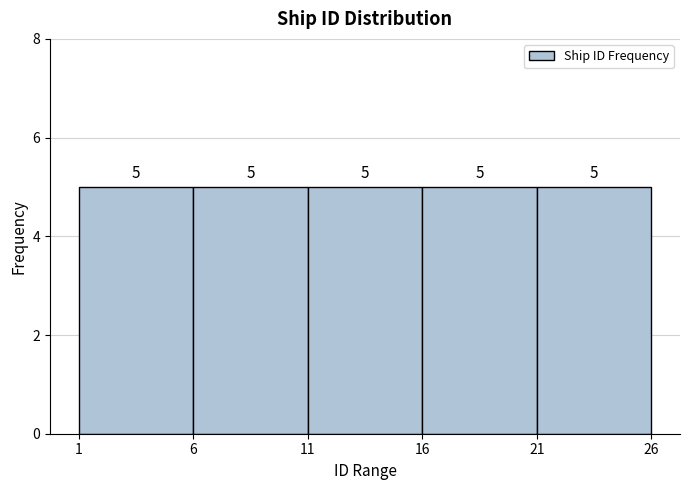

Reading left to right, transcribe this chart: for each bar, give the range it covers on the x-axis and its height.

1 to 6: 5
6 to 11: 5
11 to 16: 5
16 to 21: 5
21 to 26: 5